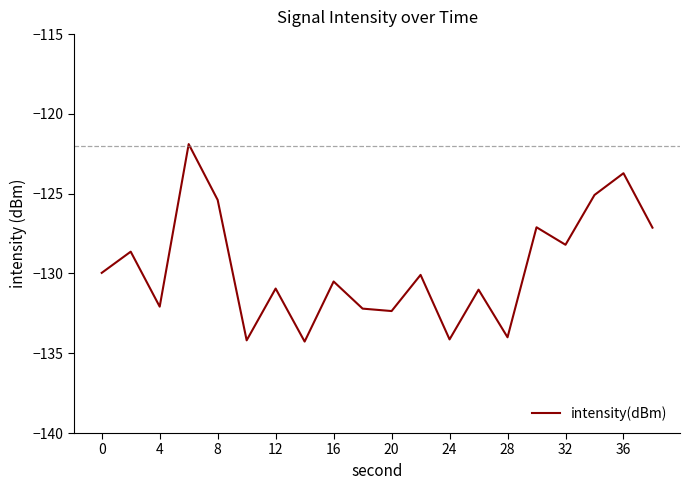

What is the difference between the maximum and minimum values?

12.4